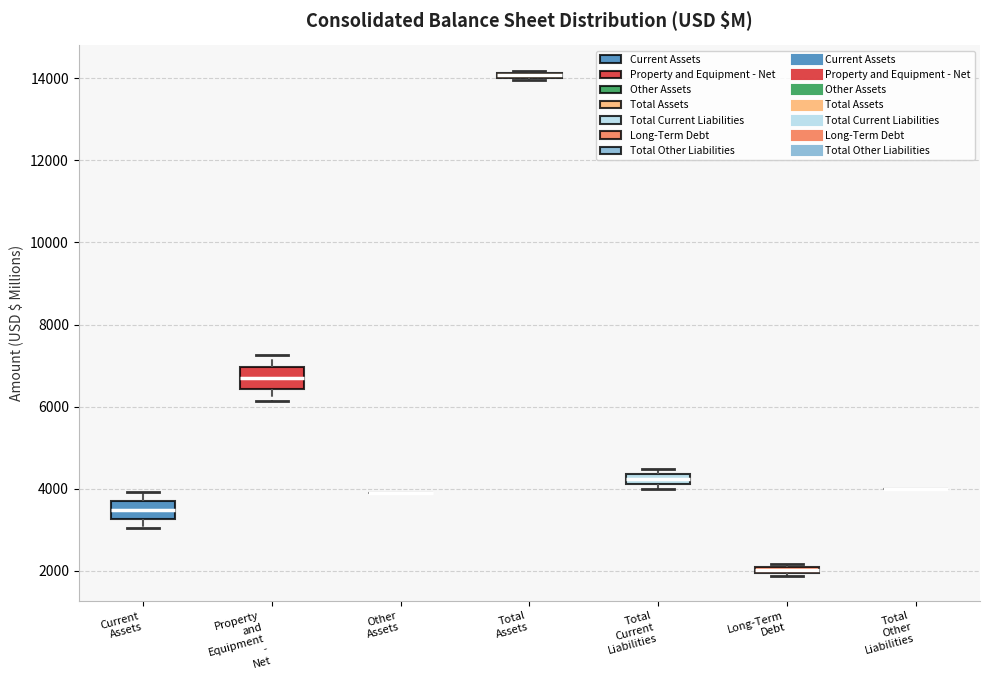

Where is the lower edge of the box for Total Current Liabilities on the y-axis? The values are not printed on the chart, so give them approximately, as read against the axis.

4200